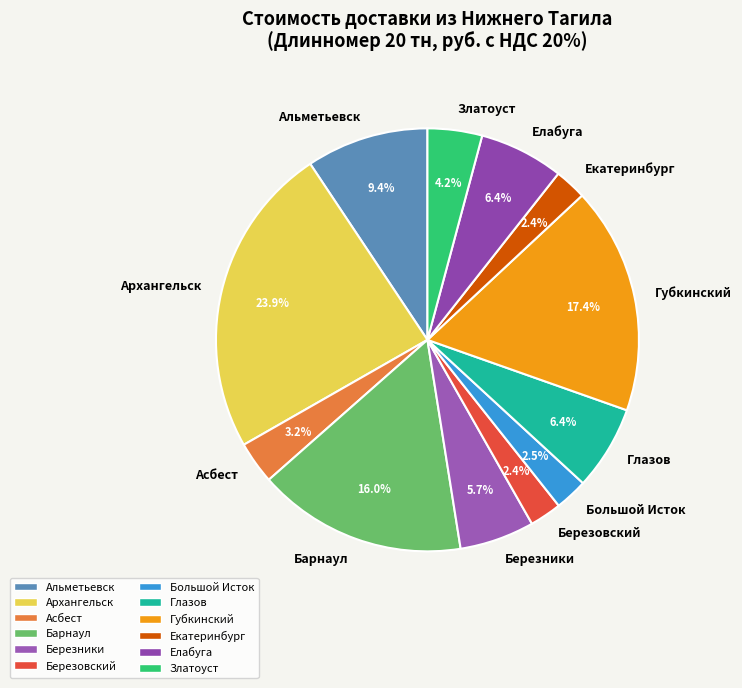

Count the number of slices in the pie.

12